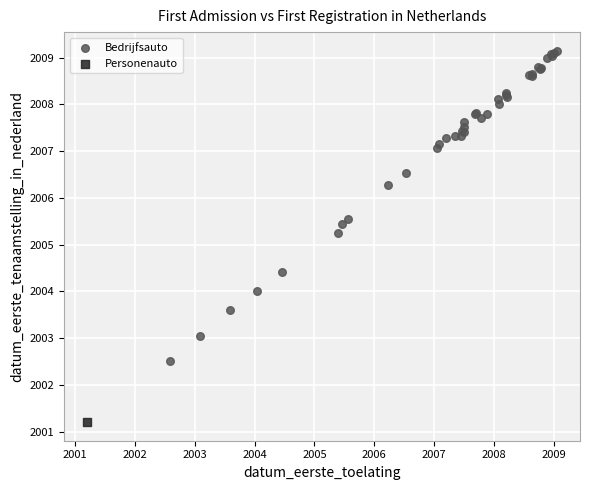

What are all the series names shown in the legend?

Bedrijfsauto, Personenauto